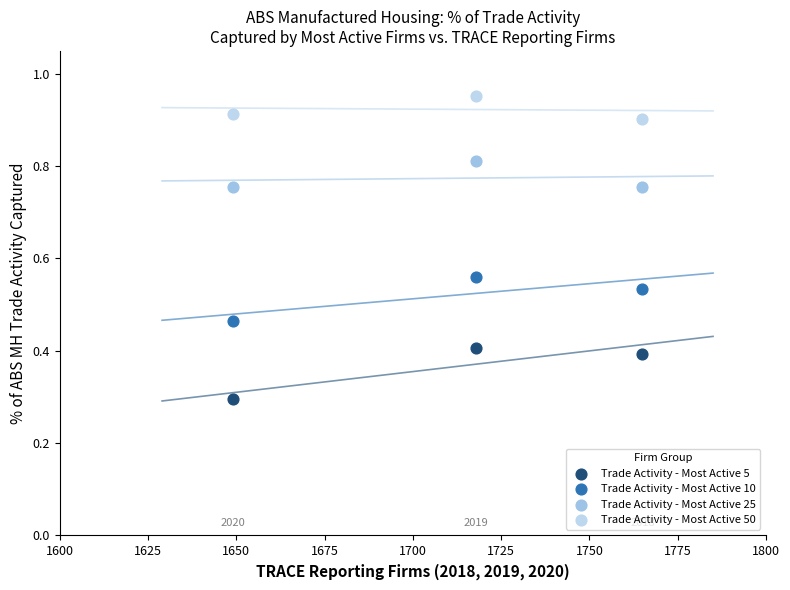

Which series reaches the maximum Y coordinate?

Trade Activity - Most Active 50